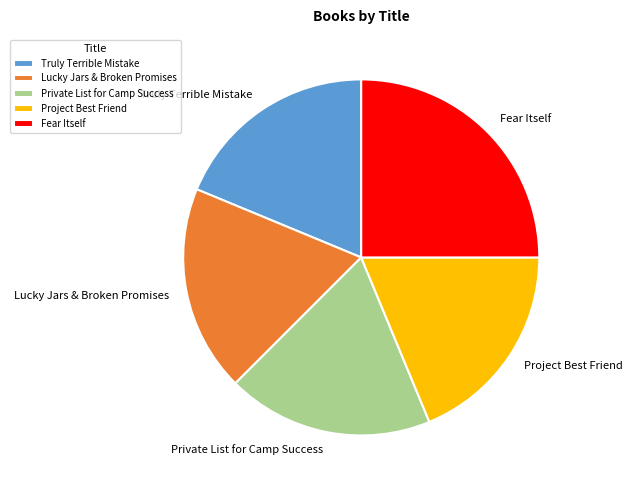

Does Lucky Jars & Broken Promises account for over 50% of the chart?

No